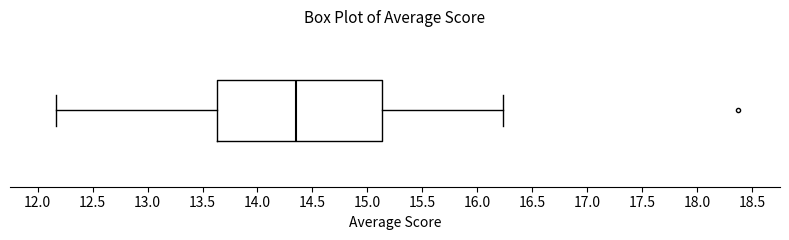

Where is the left edge of the box on the x-axis? The values are not printed on the chart, so give them approximately, as read against the axis.

13.65